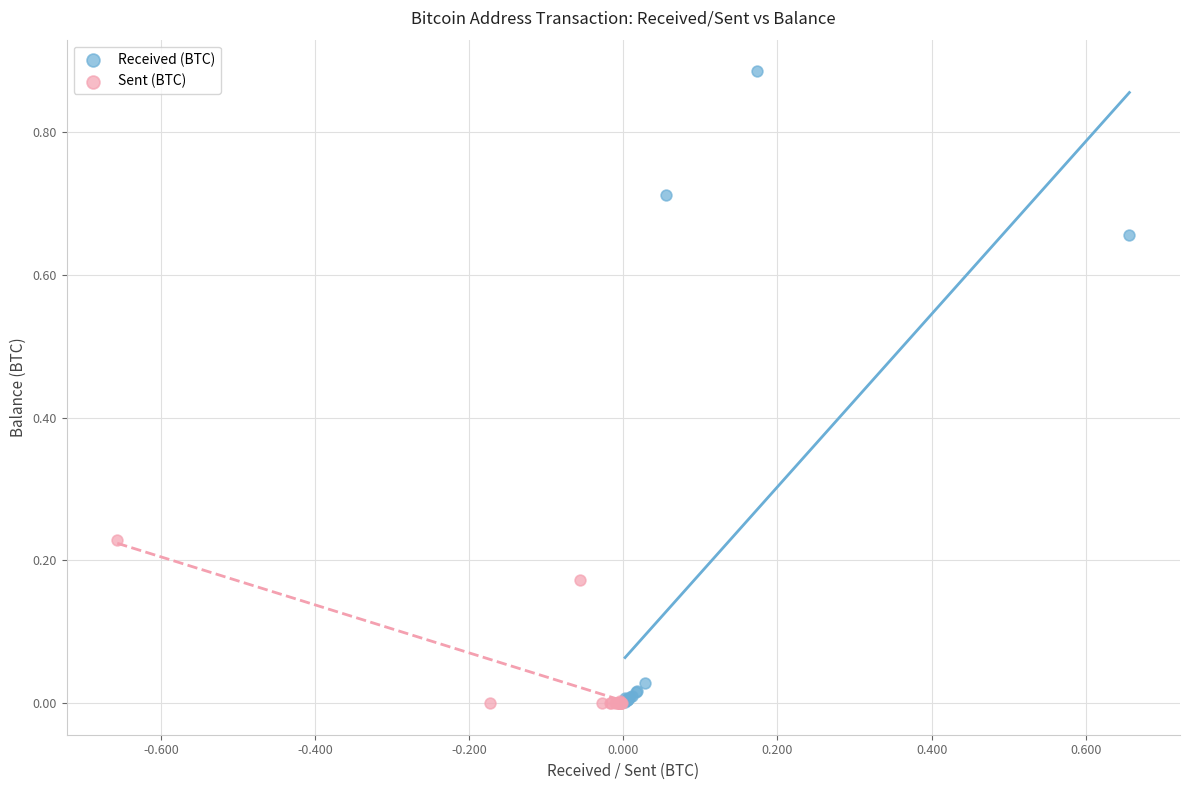

Which series reaches the maximum Y coordinate?

Received (BTC)